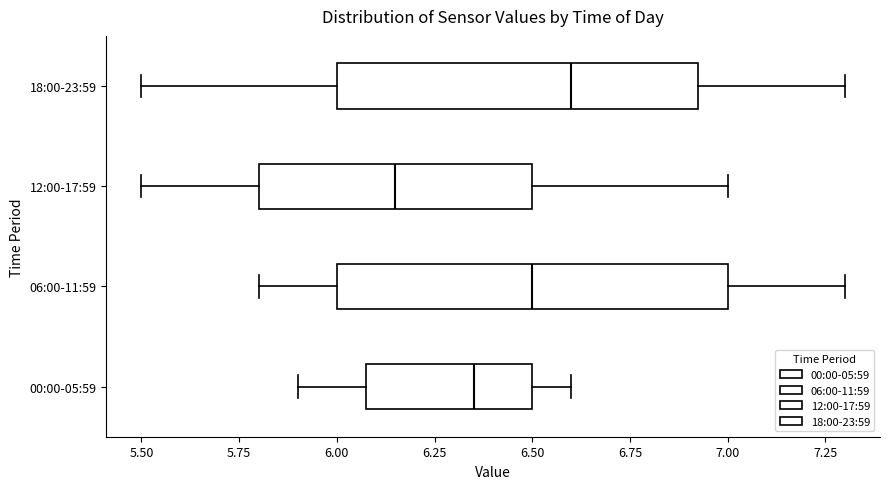

Comparing the boxes themselves (not the whiskers), which one is the widest?

06:00-11:59